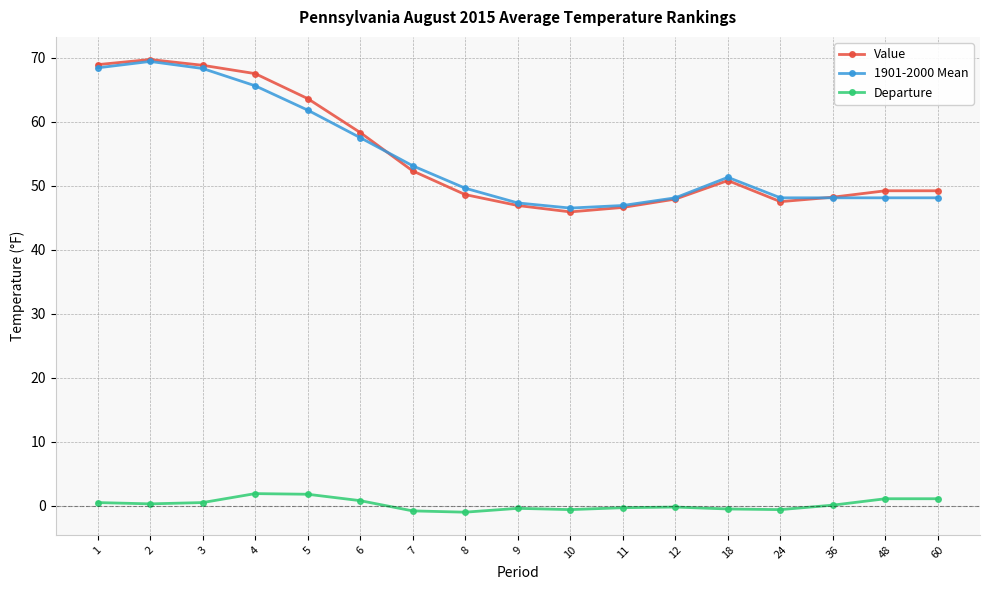

True or false: Departure and 1901-2000 Mean intersect in this chart.

False